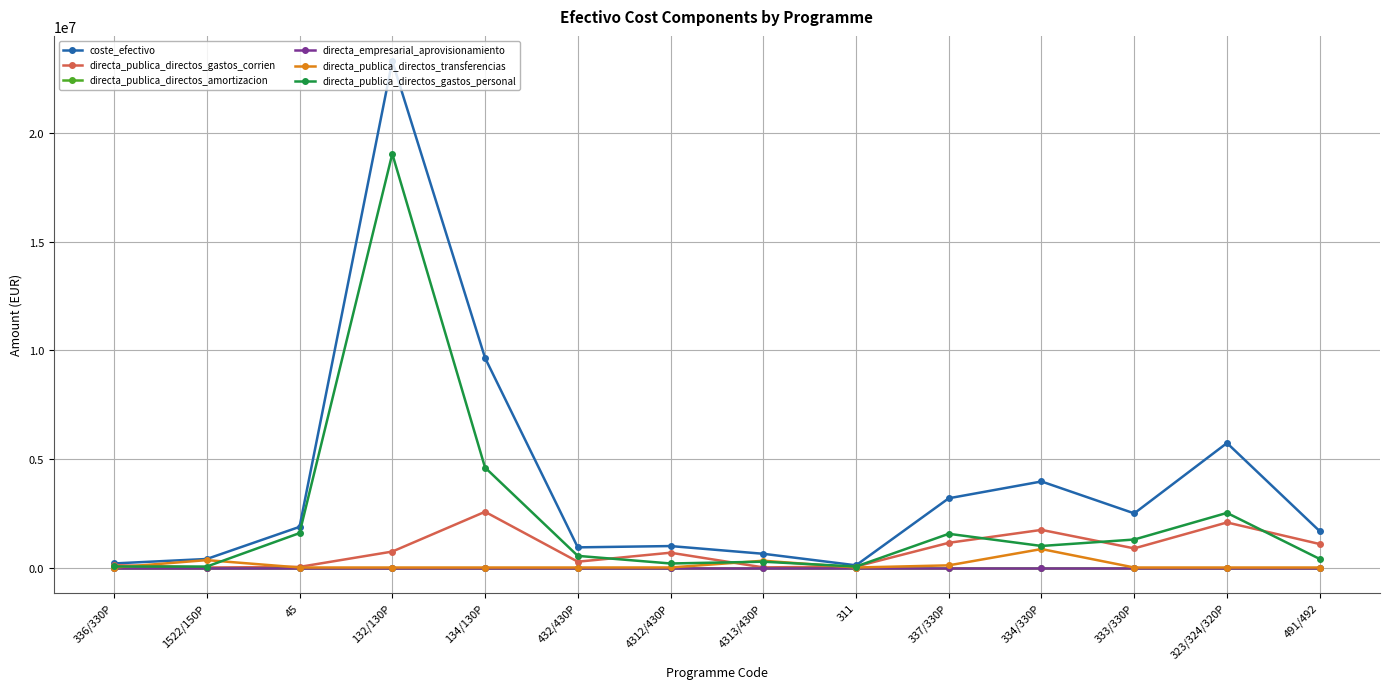

Does the chart display data point markers on the line(s)?

Yes